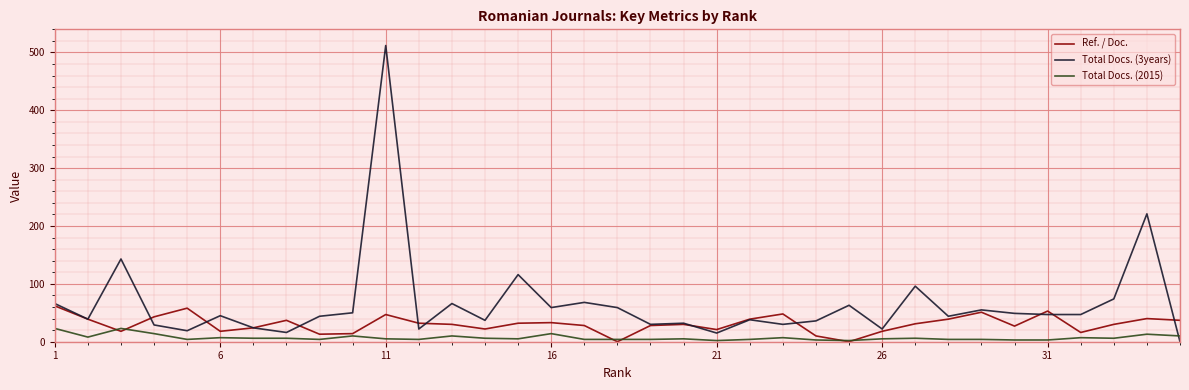

Rank the series by their average value, from lowest to highest.

Total Docs. (2015), Ref. / Doc., Total Docs. (3years)